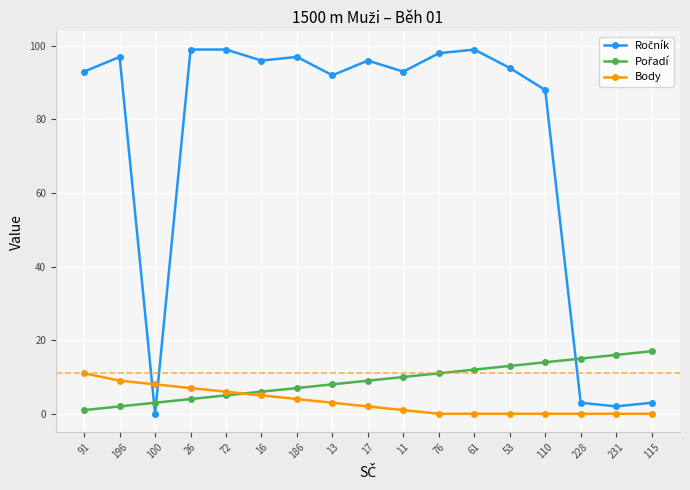

The value of Body at 100 is 8. True or false?

True